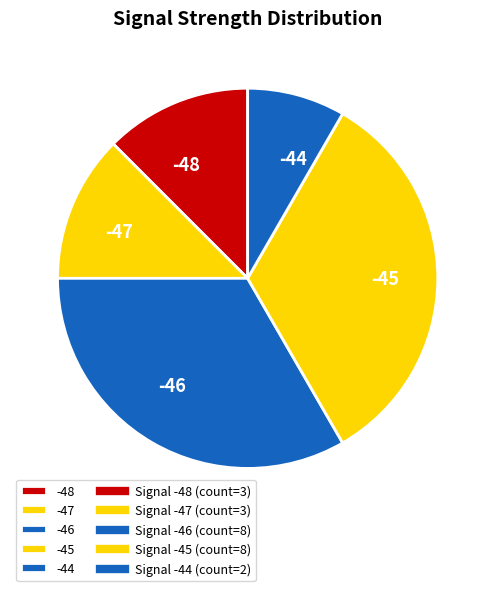

Which slice is the smallest?

-44